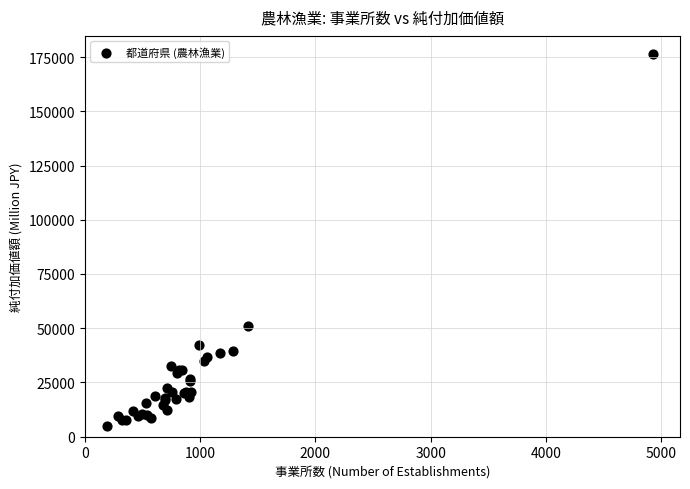

What Y value in the scatter plot is closest to 90599?

50934